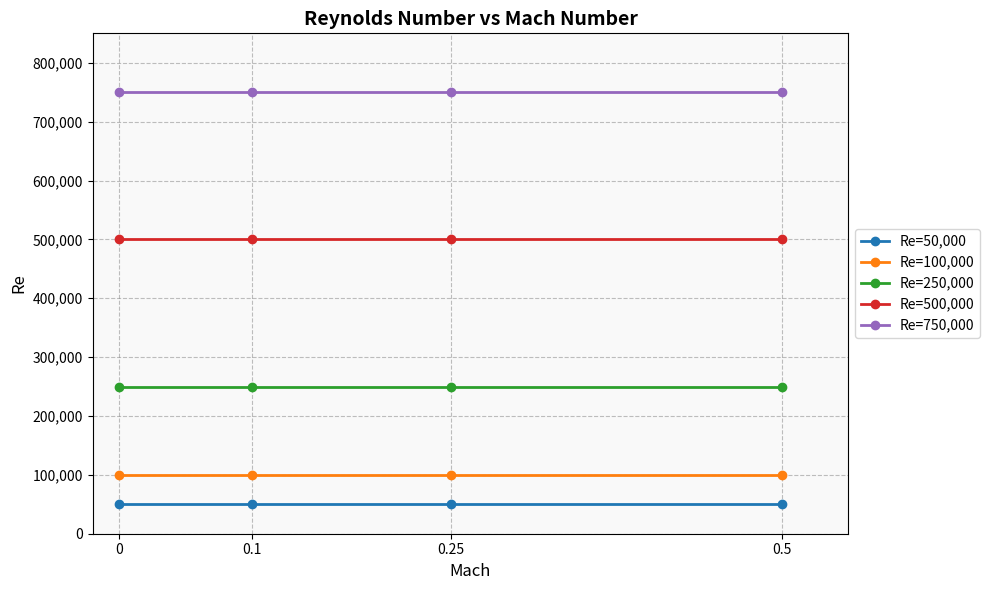

What is the lowest value of the Re=500,000 series?

500000